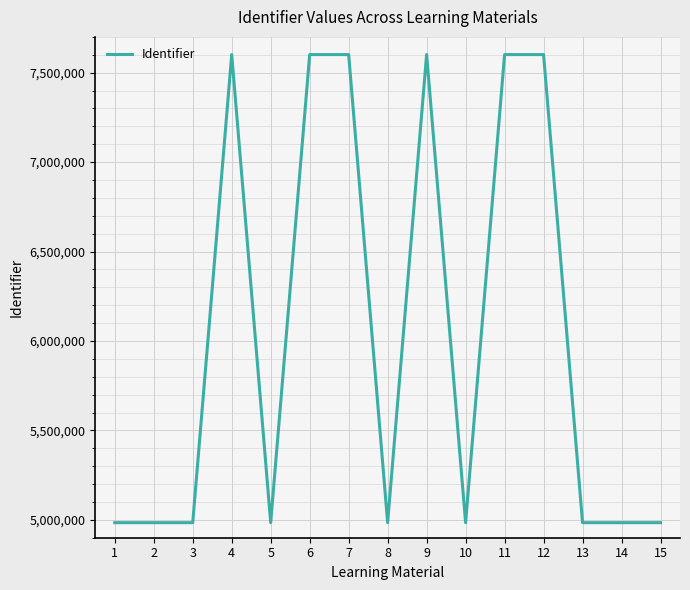

True or false: there are more than 0 points higher than both neighbors.

True